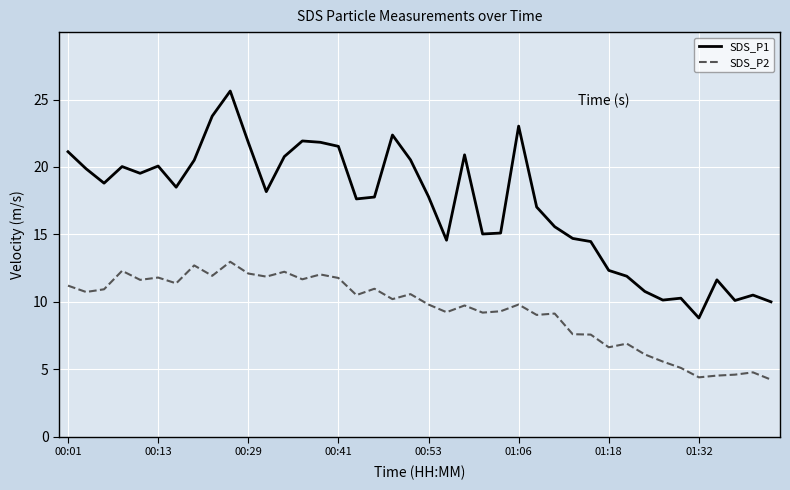

True or false: SDS_P1 and SDS_P2 cross at least once.

False